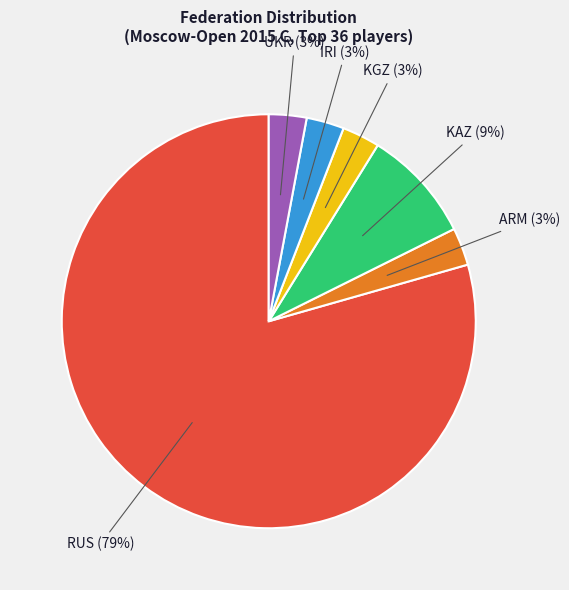

Is there any slice that represents more than half of the pie?

Yes